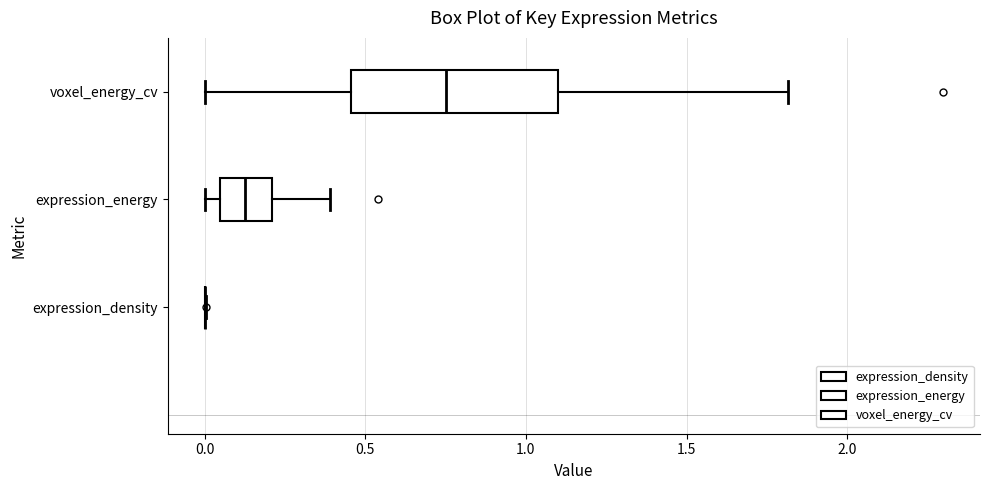

Where is the right edge of the box for expression_energy on the x-axis? The values are not printed on the chart, so give them approximately, as read against the axis.

0.20